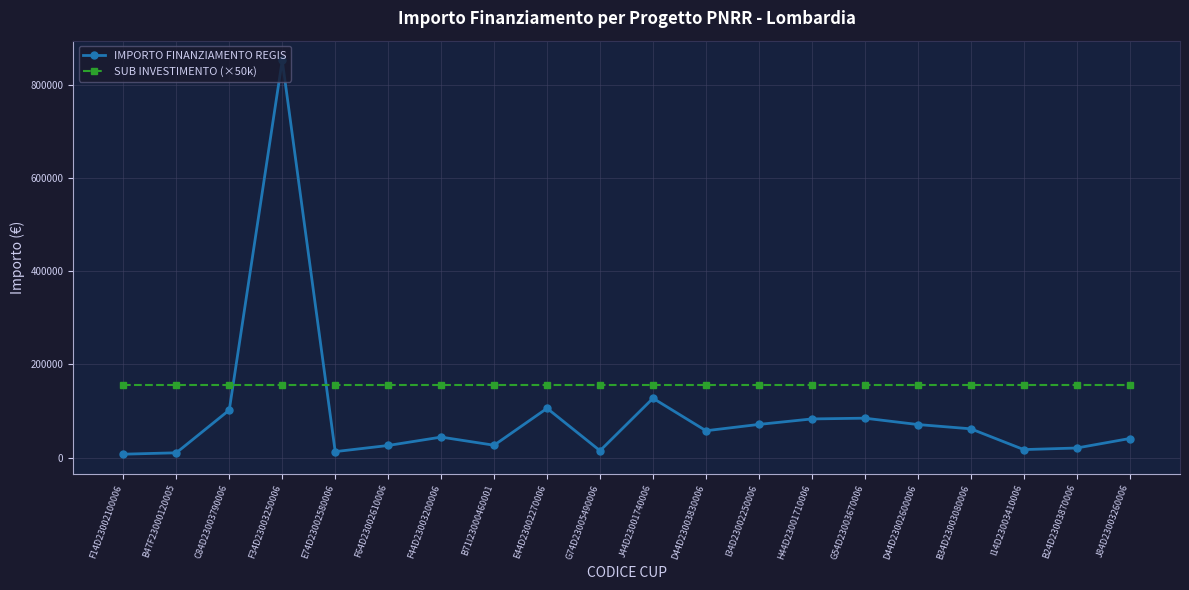

Which series has the largest range (max minus min)?

IMPORTO FINANZIAMENTO REGIS